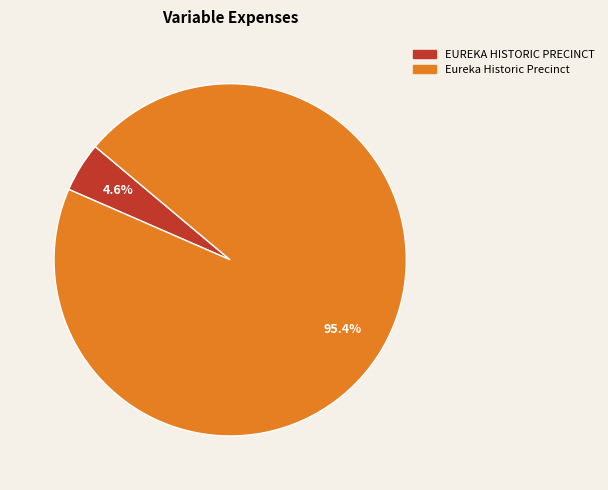

To the nearest percent, what is the difference between the Eureka Historic Precinct and EUREKA HISTORIC PRECINCT slice percentages?

91%